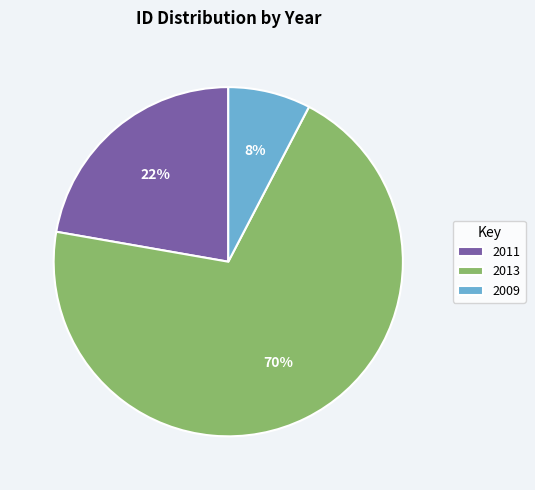

Which category accounts for the majority?

2013